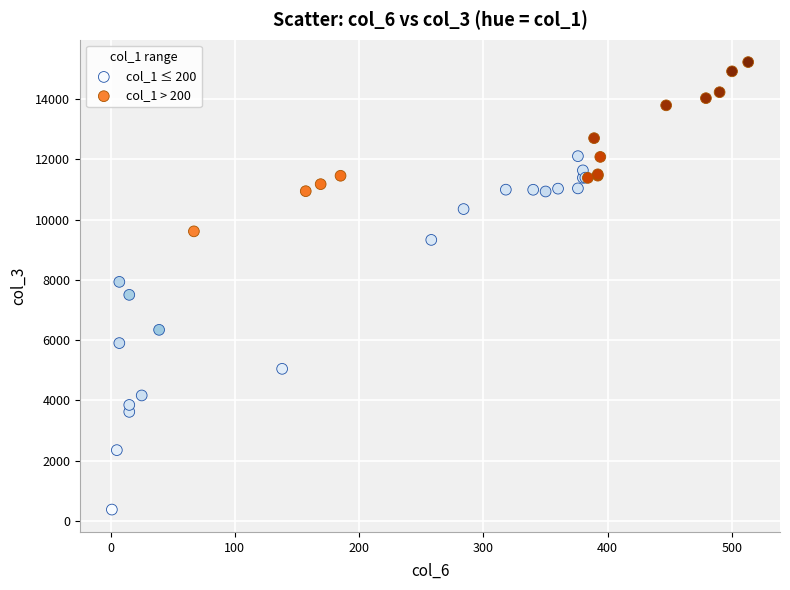

Which series contains the lowest Y value?

col_1 ≤ 200